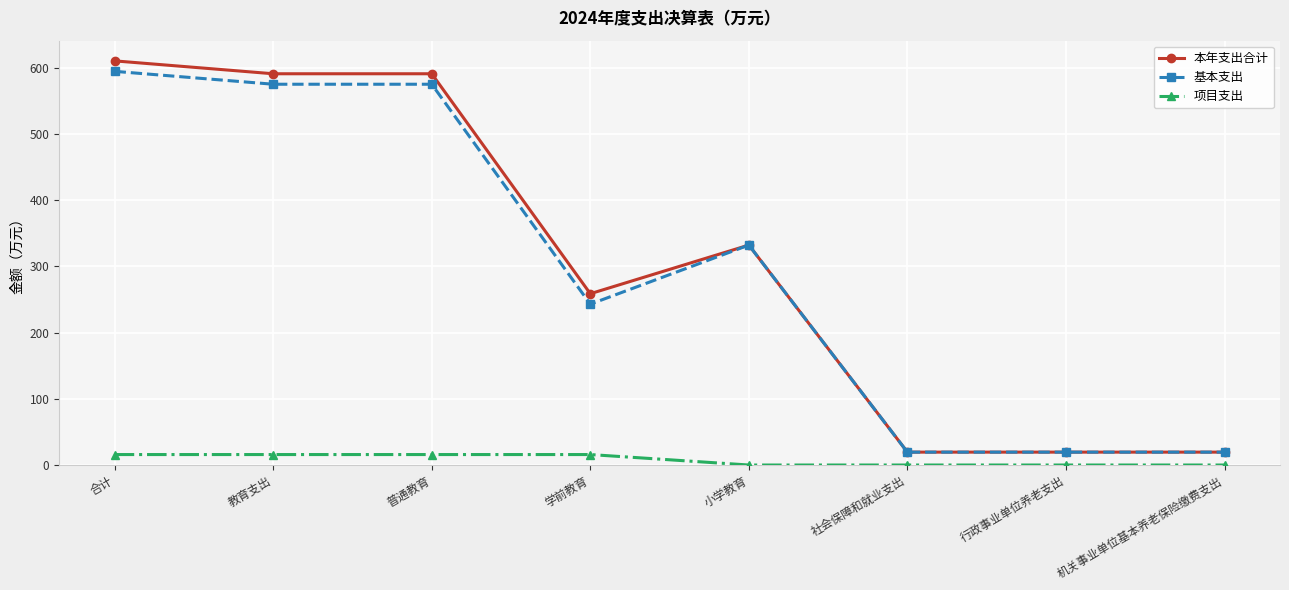

True or false: 本年支出合计 has a value of 19.5 at 机关事业单位基本养老保险缴费支出.

True